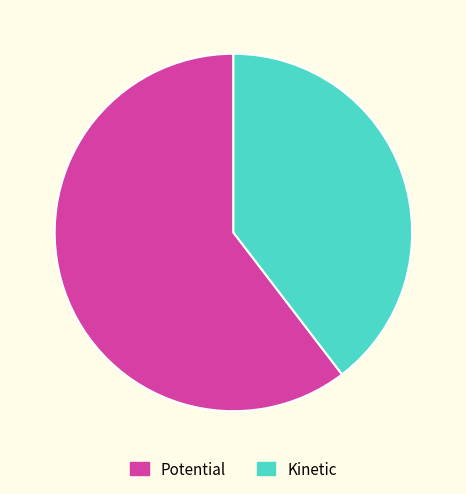

What is the ratio of the value at Kinetic to the value at Potential?

0.7